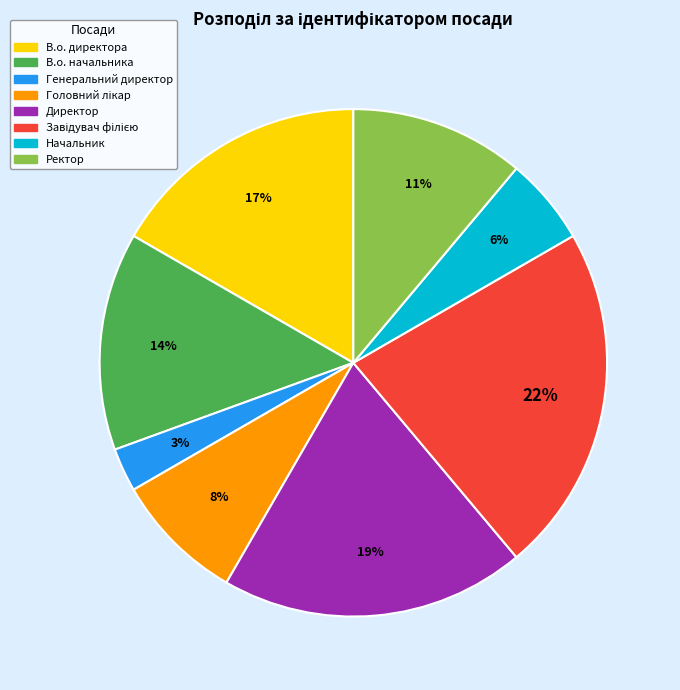

The Директор slice represents 33% of the pie. True or false?

False